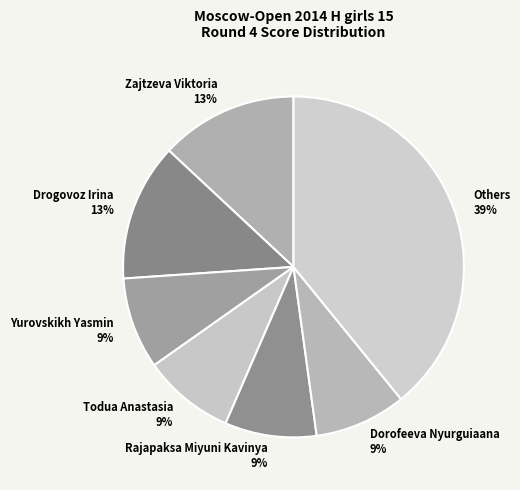

Which has a higher value, Drogovoz Irina 13% or Yurovskikh Yasmin 9%?

Drogovoz Irina 13%